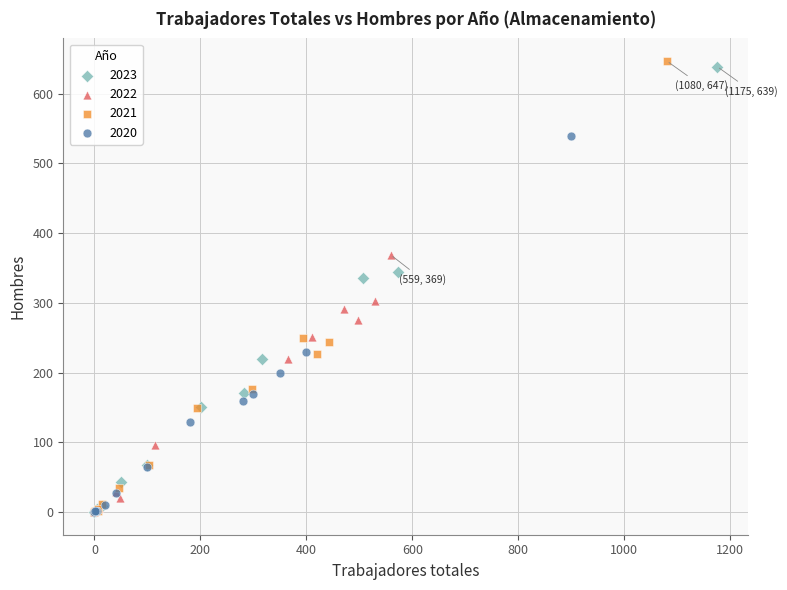

Which series has the widest spread of Y values?

2021